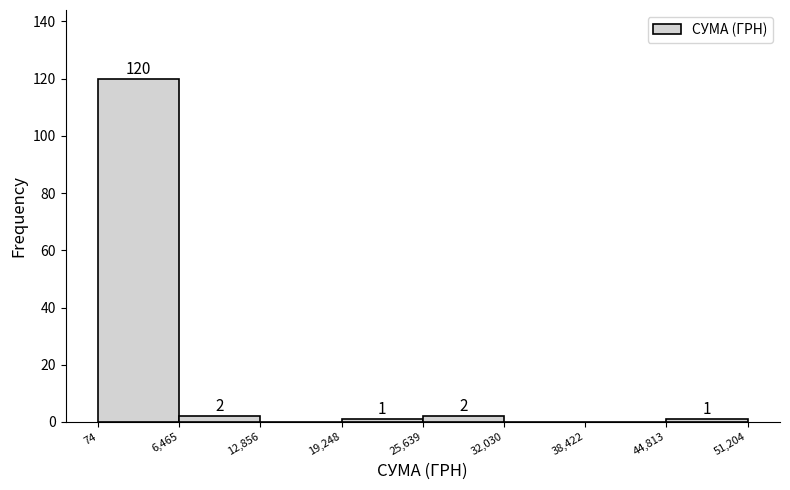

Which range on the x-axis has the tallest bar?

74 to 6,465